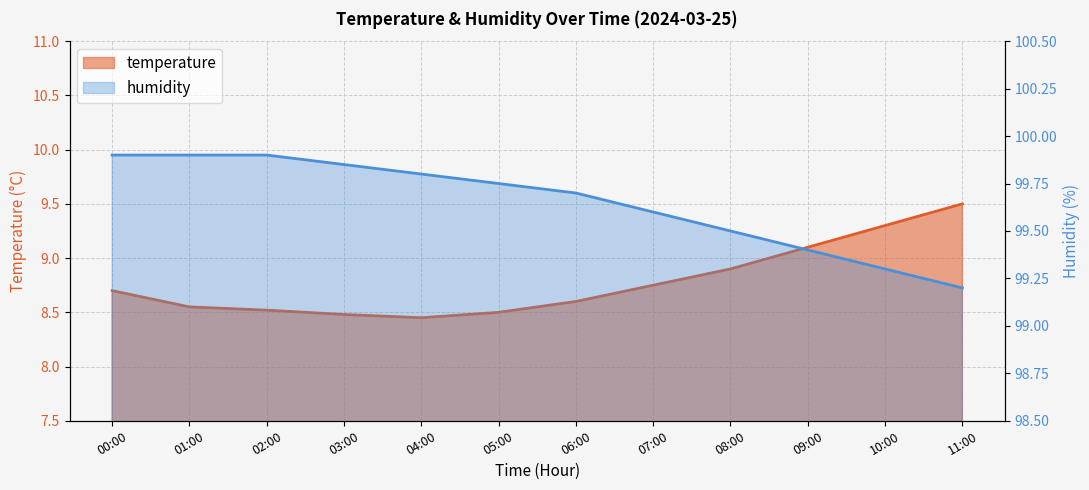

True or false: temperature and humidity cross at least once.

False